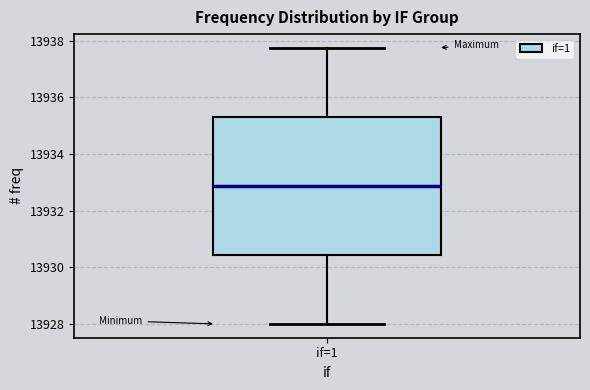

Transcribe this box plot: give where the median line is, the range the box spans, and where the two whiskers end, as read against the y-axis. The values are not printed on the chart, so give them approximately, as read against the axis.

median 13932.8, box 13930.4 to 13935.4, whiskers 13928.0 to 13937.8